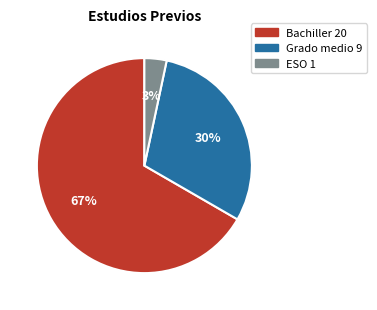

True or false: Bachiller accounts for 11% of the total.

False